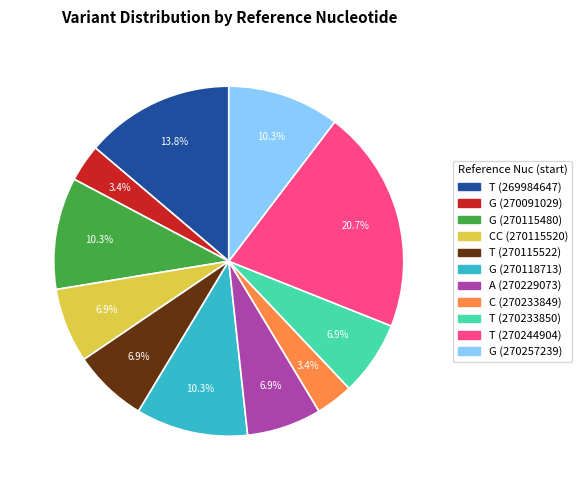

Is there a majority slice in this chart?

No